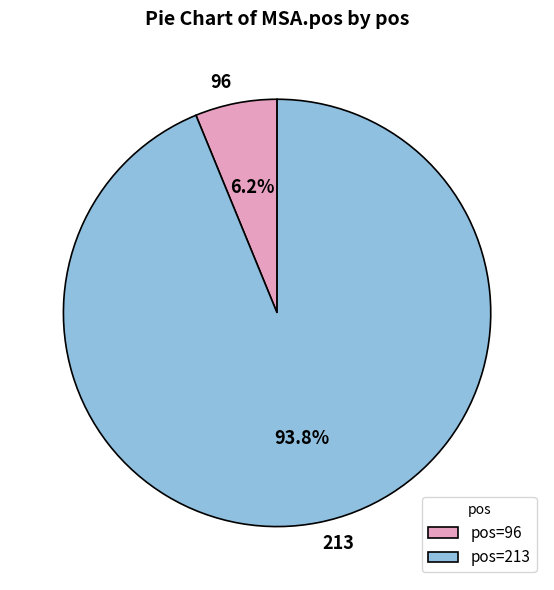

What percentage do 96 and 213 together represent?

100.0%